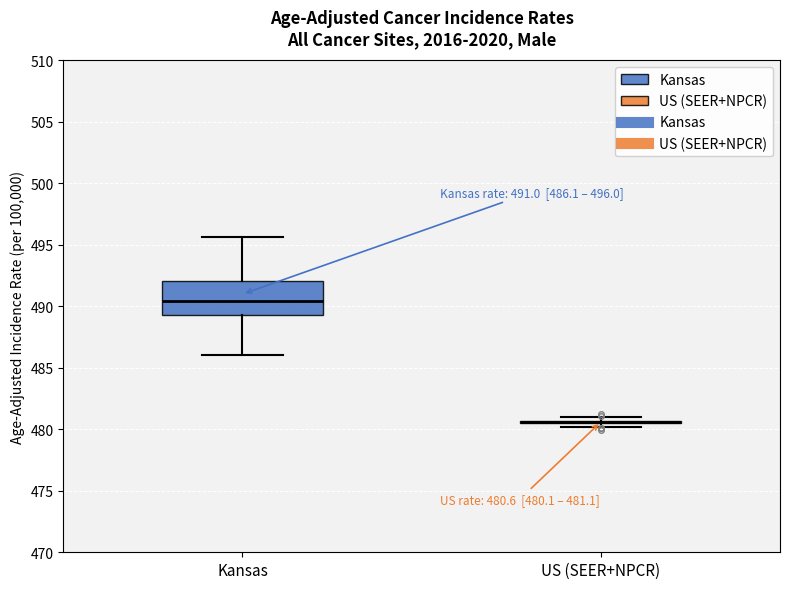

Comparing the boxes themselves (not the whiskers), which one is the tallest?

Kansas